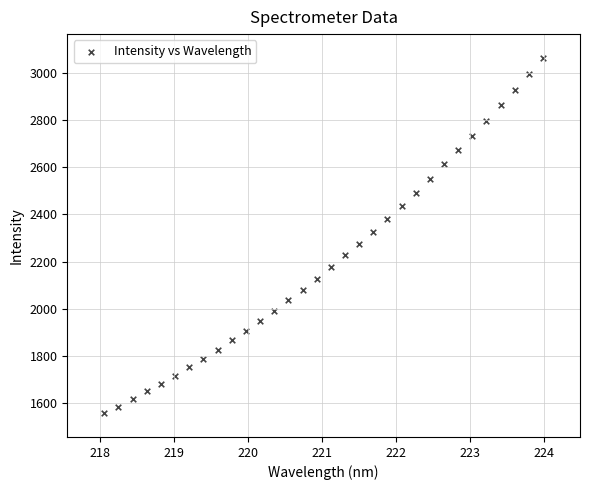

What is the range of Y values (max minus min)?

1512.0